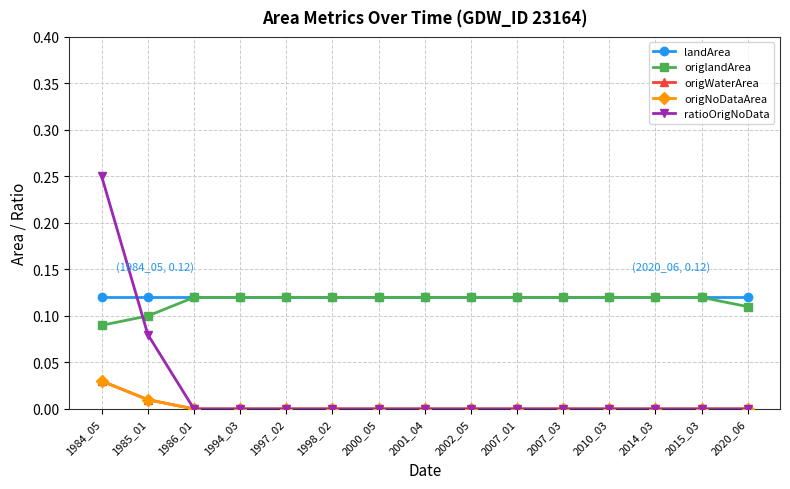

Does the chart have visible grid lines?

Yes